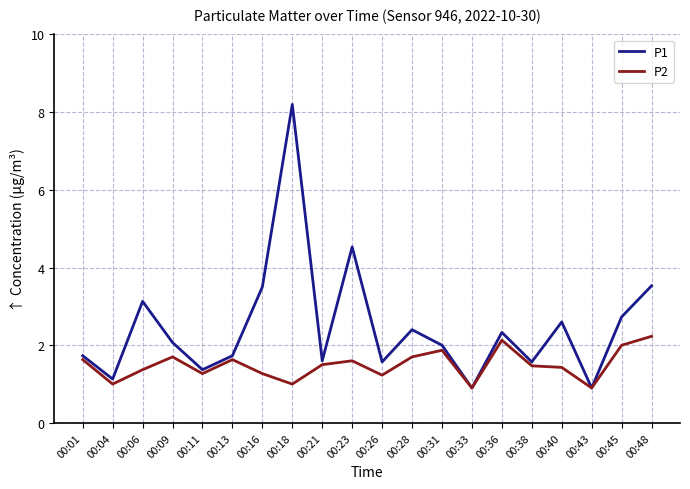

What are all the series names shown in the legend?

P1, P2